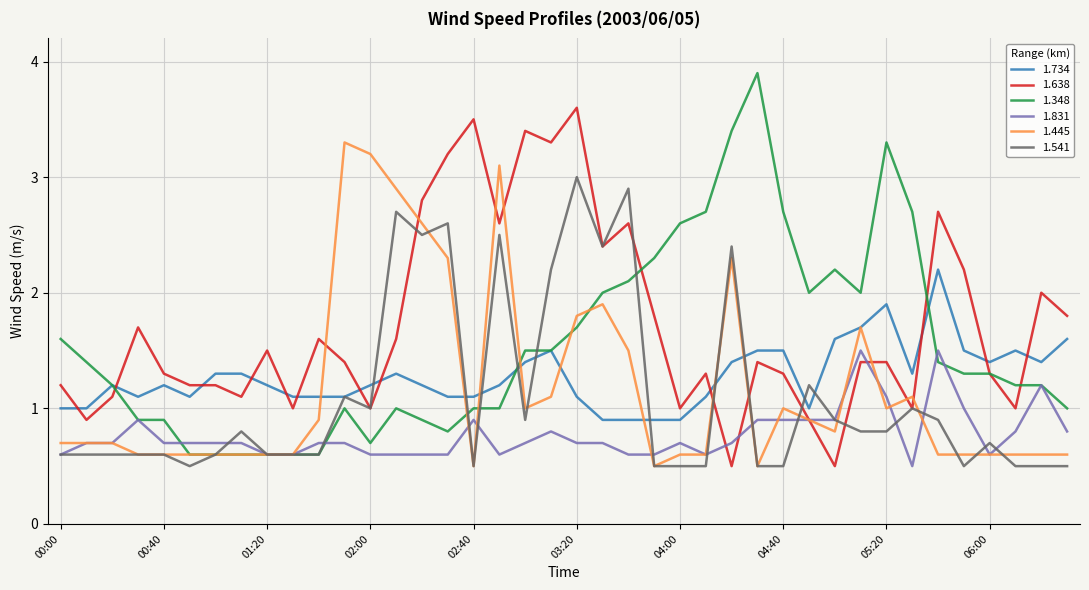

True or false: 1.541 has more than 0 interior local peaks.

True